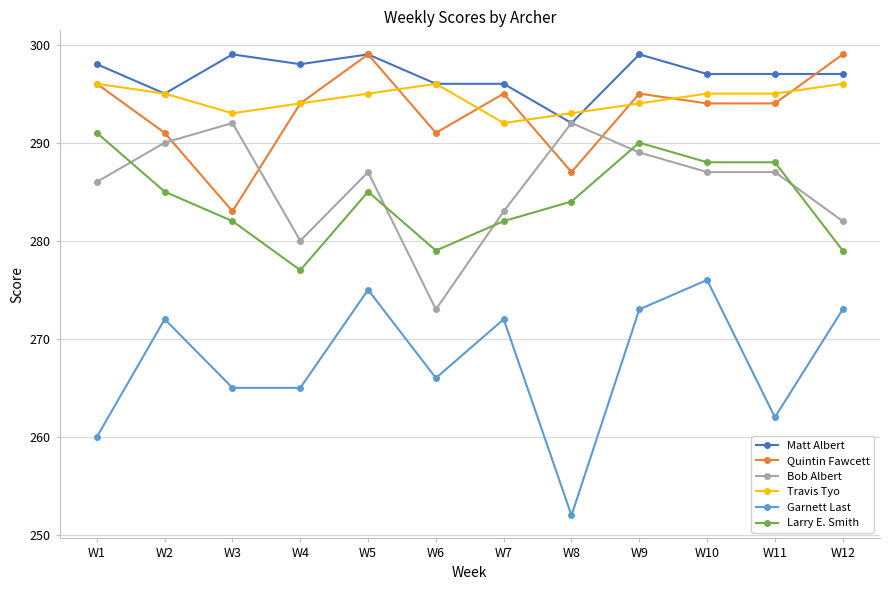

What value does the Garnett Last series have at W9, to the nearest 10?

270